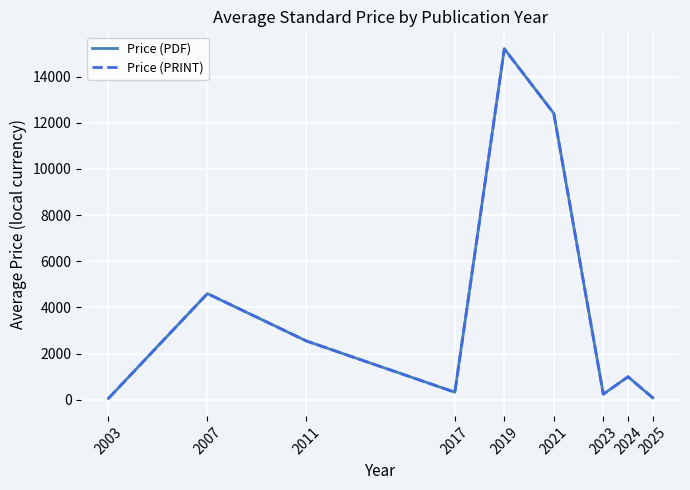

What is the difference between the maximum and second lowest values in the Price (PRINT) series?

15115.0